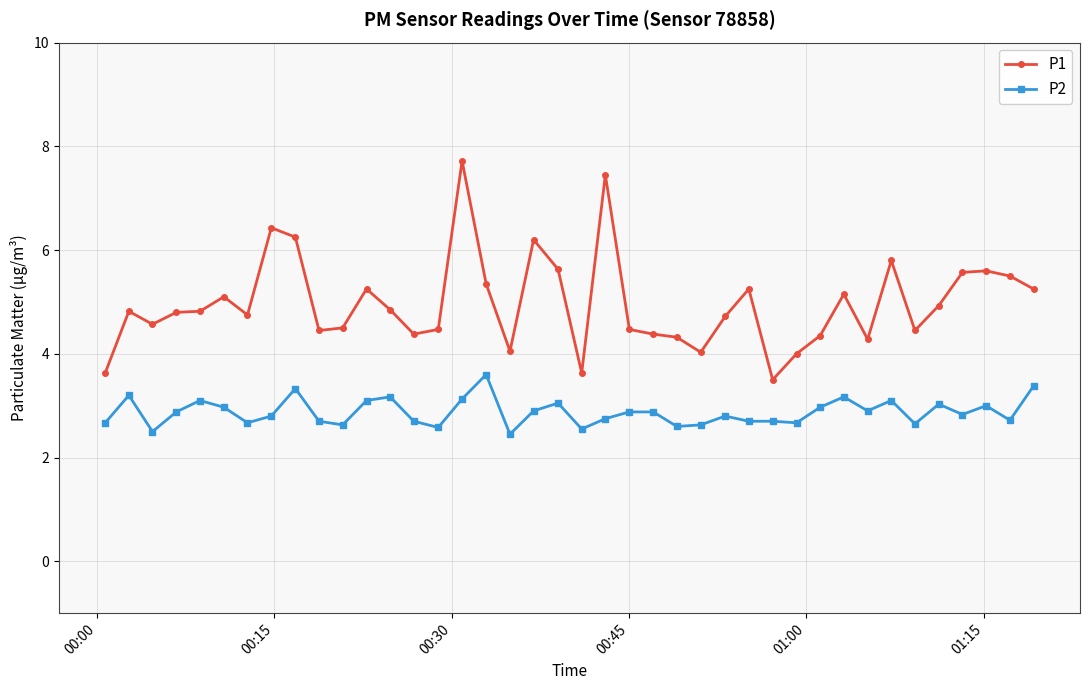

What is the sum of all P1 values?

198.7